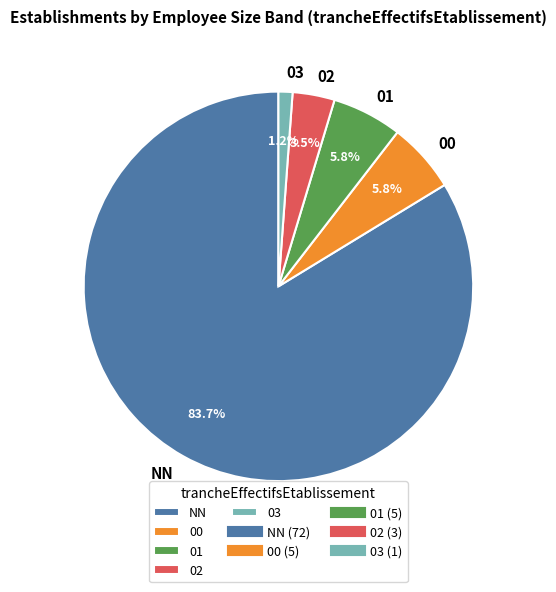

What is the largest slice in the pie chart?

NN